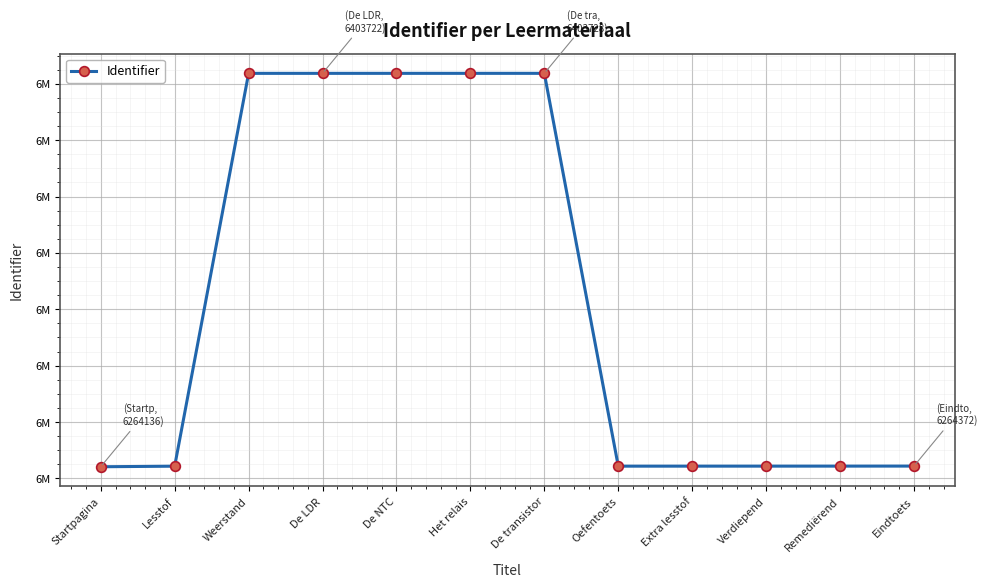

Rank the categories by value from lowest to highest.

Startpagina, Lesstof, Oefentoets, Extra lesstof, Verdiepend, Remediërend, Eindtoets, Weerstand, De LDR, De NTC, Het relais, De transistor